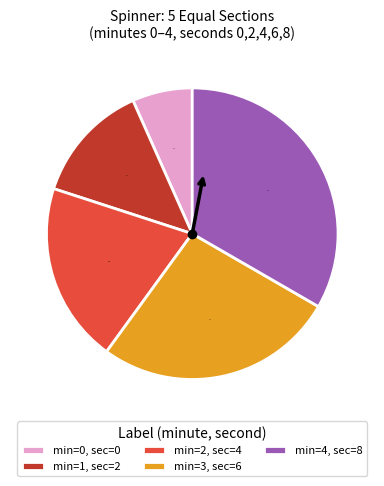

To the nearest percent, what is the difference between the T and R slice percentages?

20%